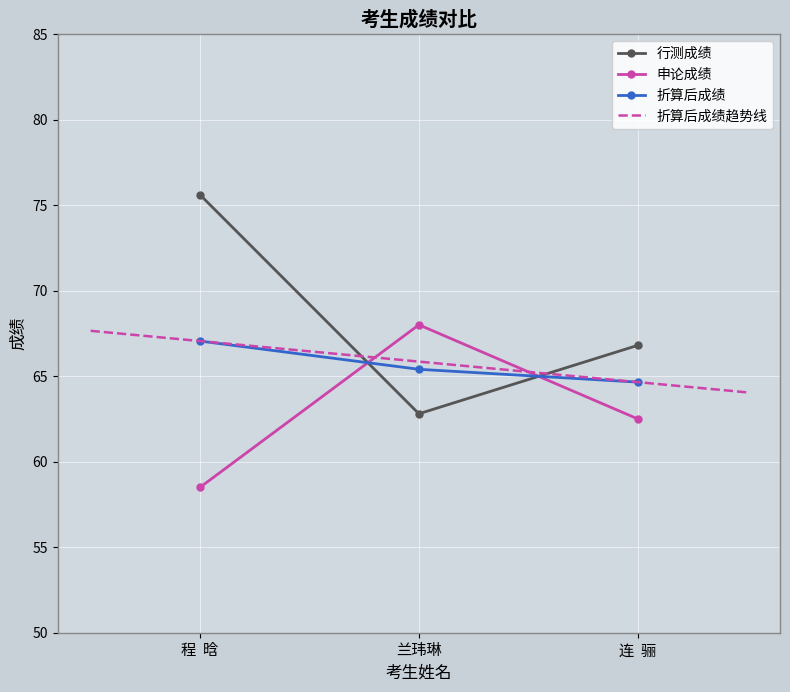

What is the maximum value for 申论成绩?

68.0